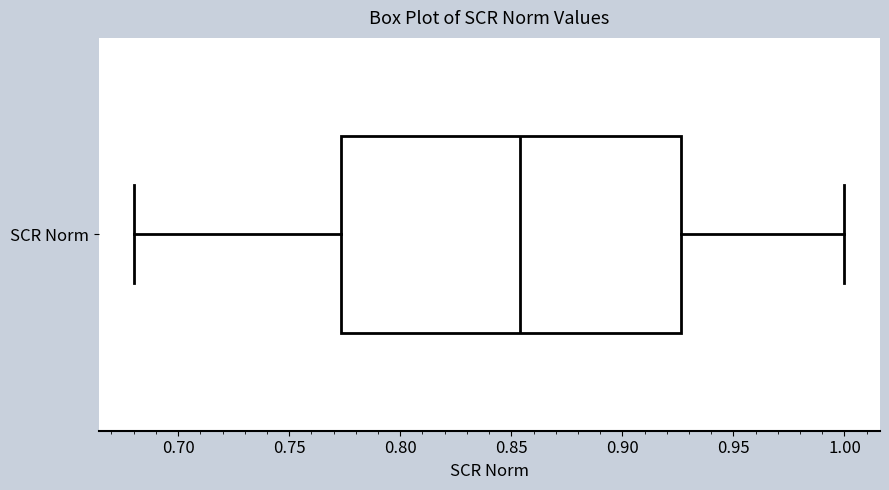

Transcribe this box plot: give where the median line is, the range the box spans, and where the two whiskers end, as read against the x-axis. The values are not printed on the chart, so give them approximately, as read against the axis.

median 0.855, box 0.775 to 0.925, whiskers 0.680 to 1.000